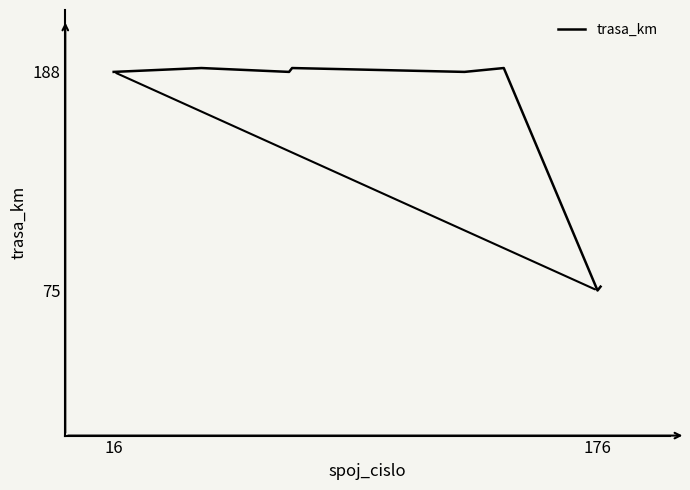

What is the greatest value displayed?

190